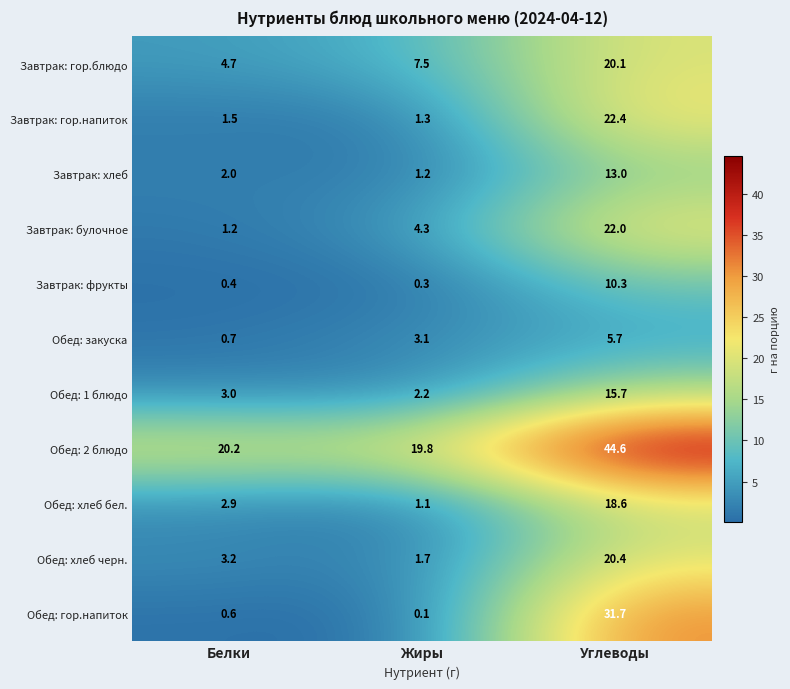

True or false: Завтрак: гор.напиток has a value of 39.3 at Углеводы.

False